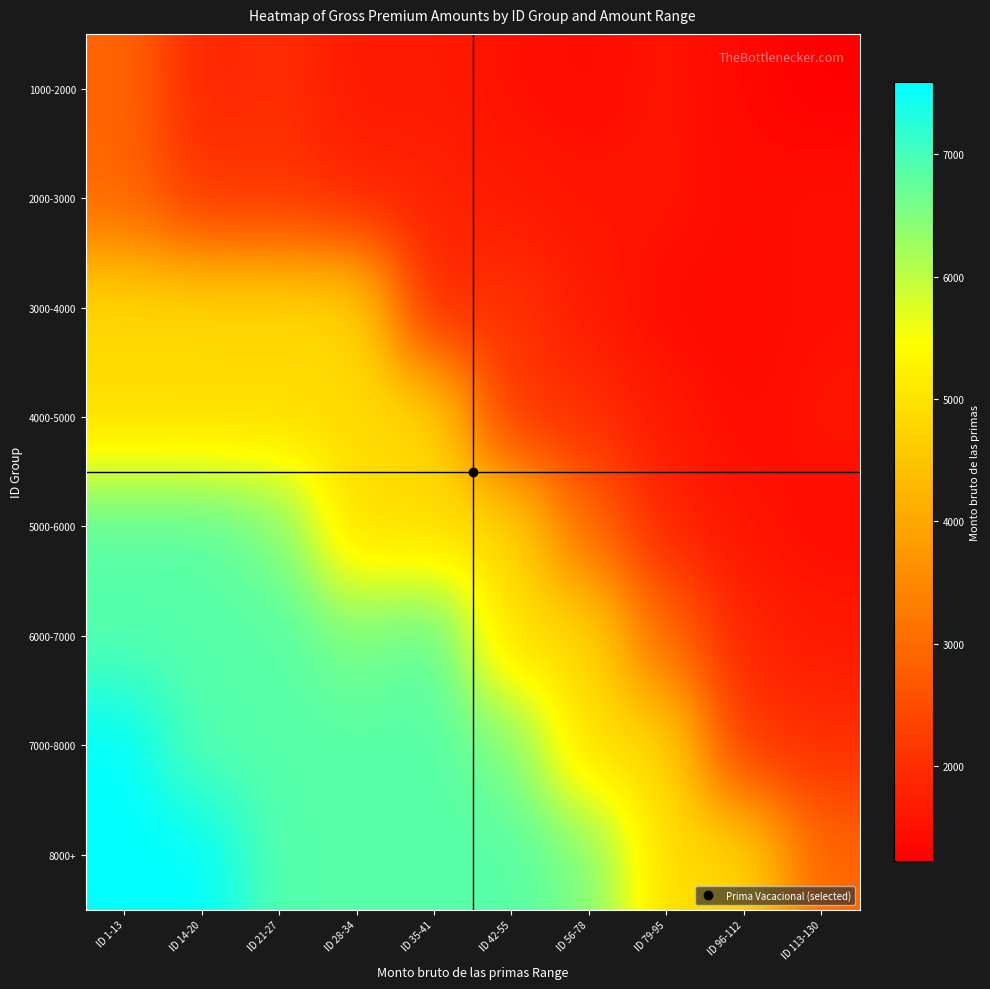

What is the total value across all series at ID 96-112?

15866.4